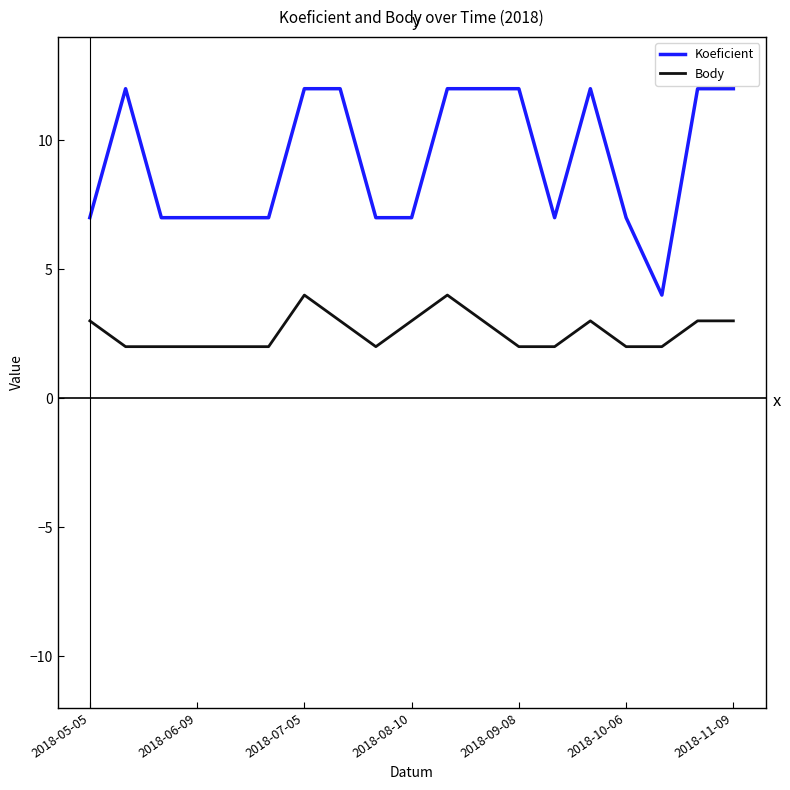

What is the difference between the maximum and minimum values in the Koeficient series?

8